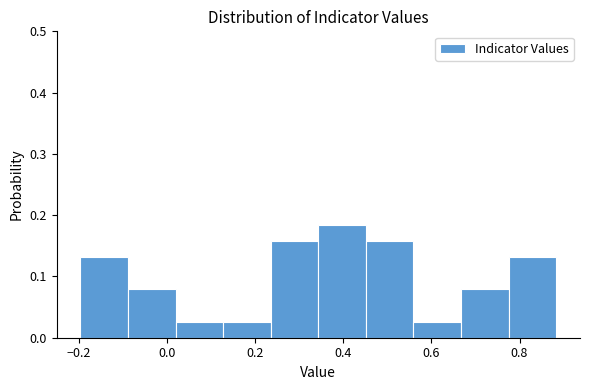

How tall is the bar that spans 0.46 to 0.56 on the x-axis? Neither the bar edges nor the heights are printed on the chart, so give them approximately, as read against the axes.

0.16